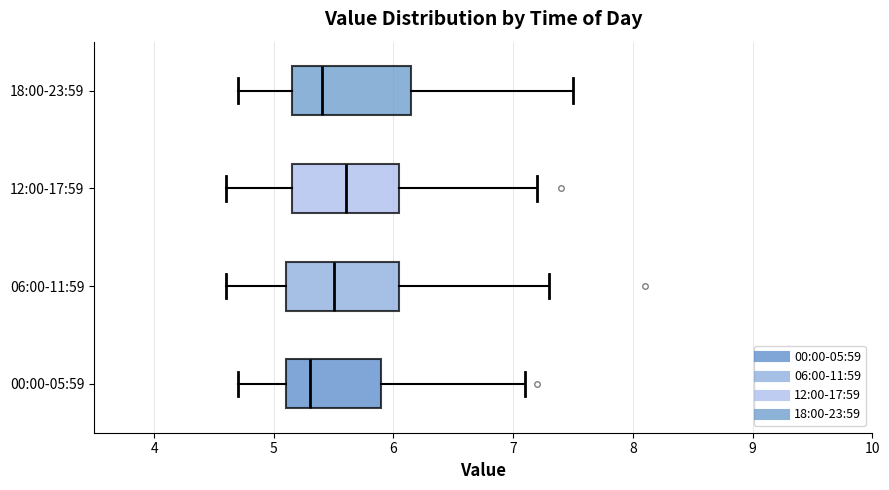

Where is the right edge of the box for 12:00-17:59 on the x-axis? The values are not printed on the chart, so give them approximately, as read against the axis.

6.1